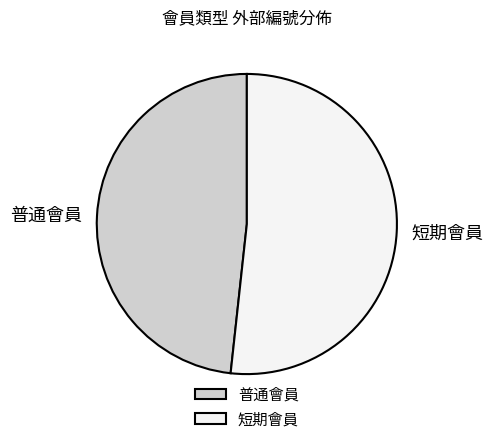

How many slices are in this pie chart?

2